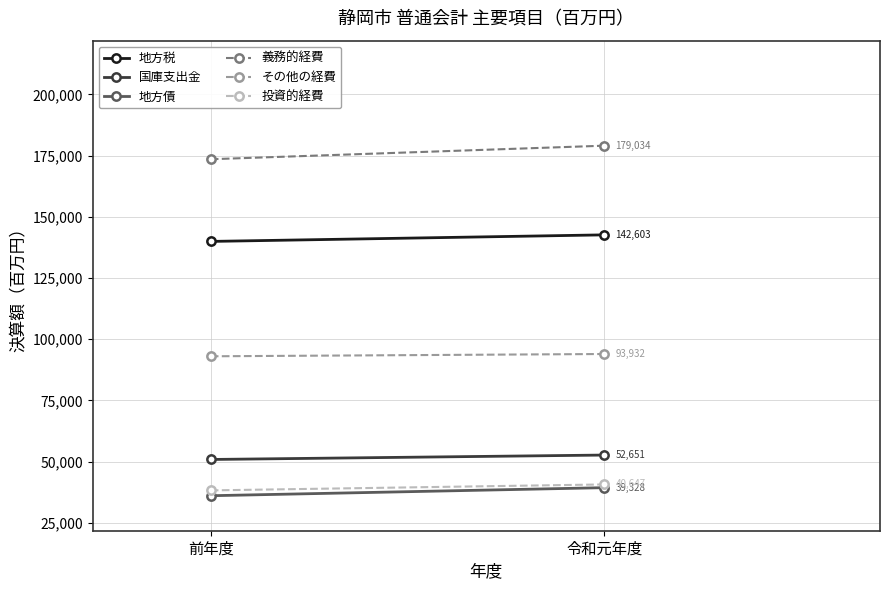

At which category is the sum across all series the highest?

令和元年度